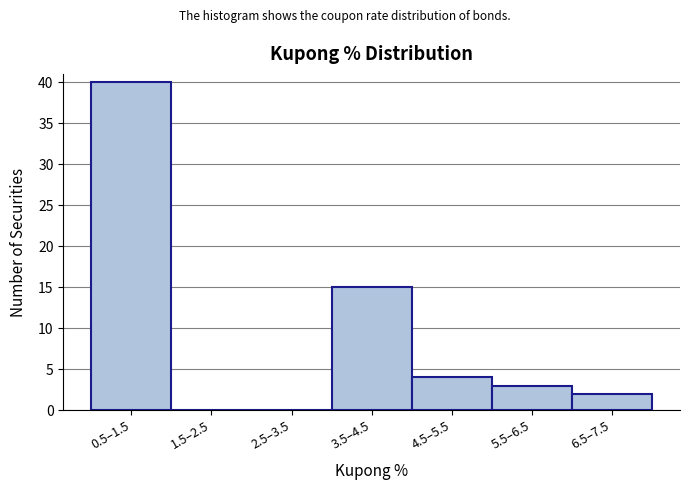

Reading right to left, transcribe all the data shown in this chart.

6.5–7.5=2	5.5–6.5=3	4.5–5.5=4	3.5–4.5=15	2.5–3.5=0	1.5–2.5=0	0.5–1.5=40